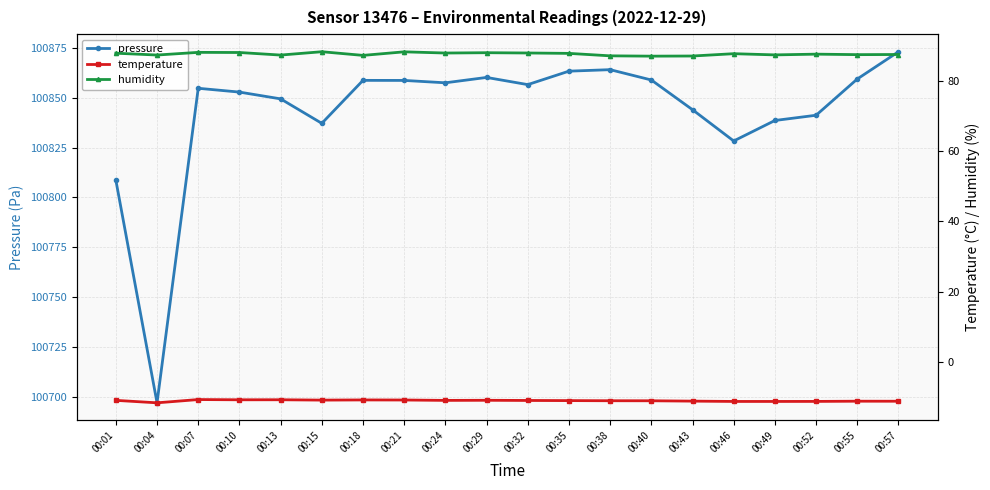

True or false: temperature and humidity cross at least once.

False